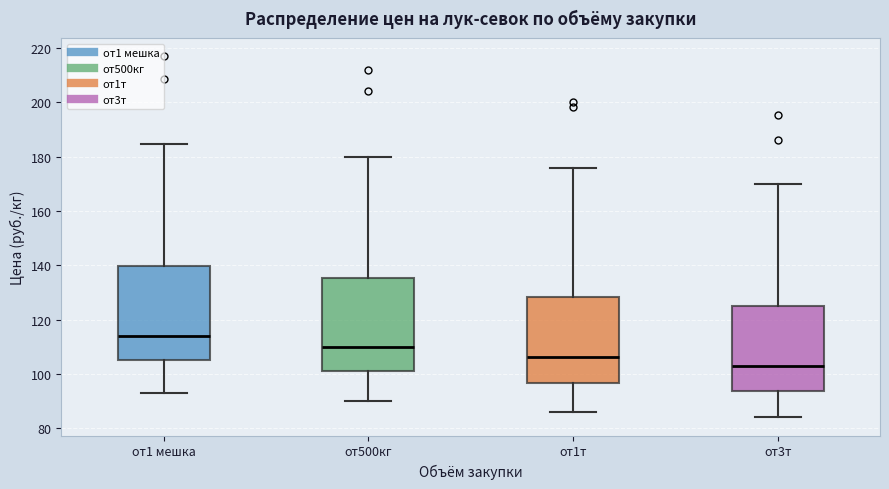

Reading left to right, read every box against the y-axis: the position of its median line, the range the box covers, and the ends of its whiskers. The values are not printed on the chart, so give them approximately, as read against the axis.

от1 мешка: median 114, box 106 to 140, whiskers 94 to 184
от500кг: median 110, box 102 to 136, whiskers 90 to 180
от1т: median 106, box 96 to 128, whiskers 86 to 176
от3т: median 104, box 94 to 124, whiskers 84 to 170